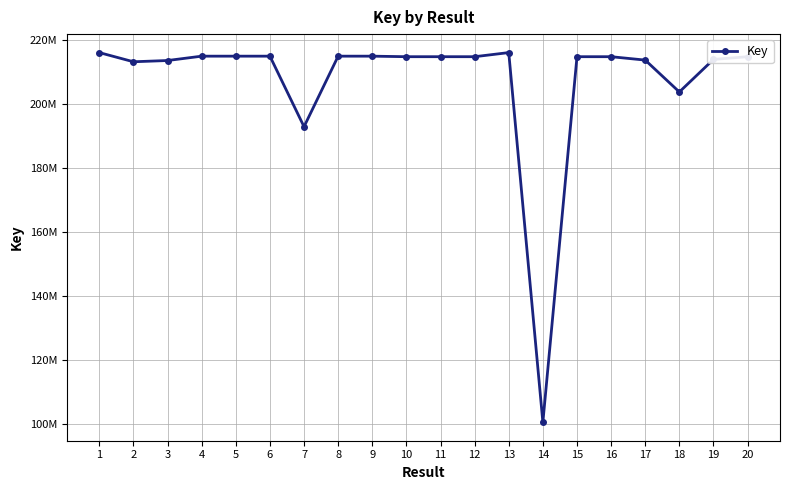

How many lines are shown in the chart?

1